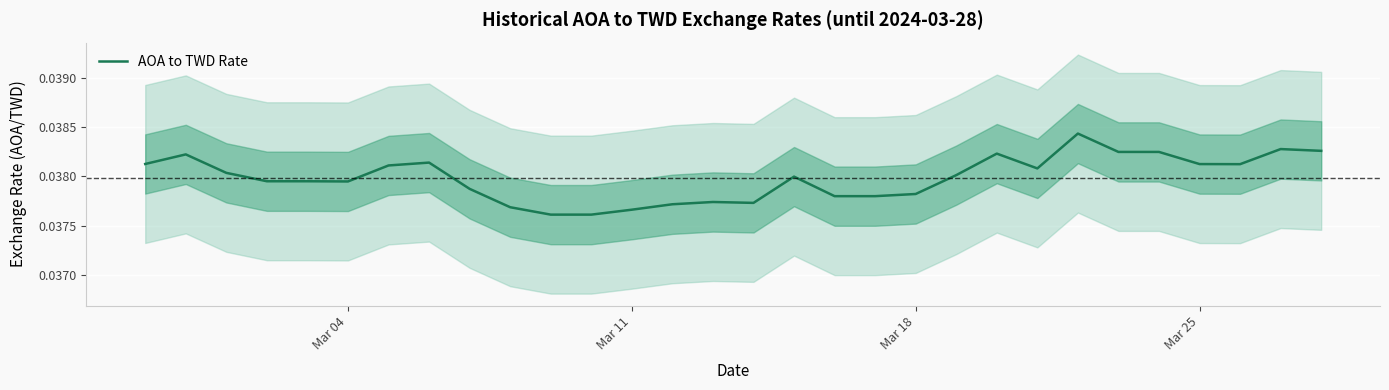

Count the values in the range 0 to 1.

30